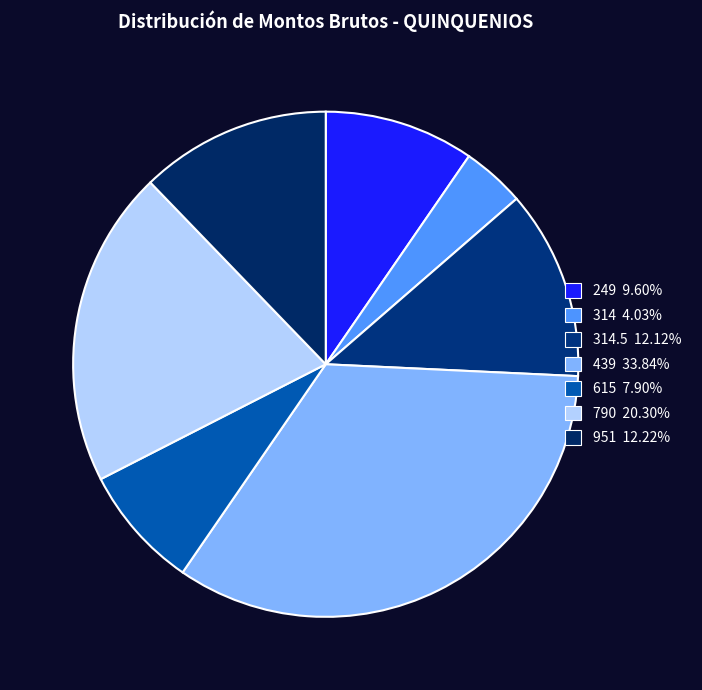

How many slices are in this pie chart?

7